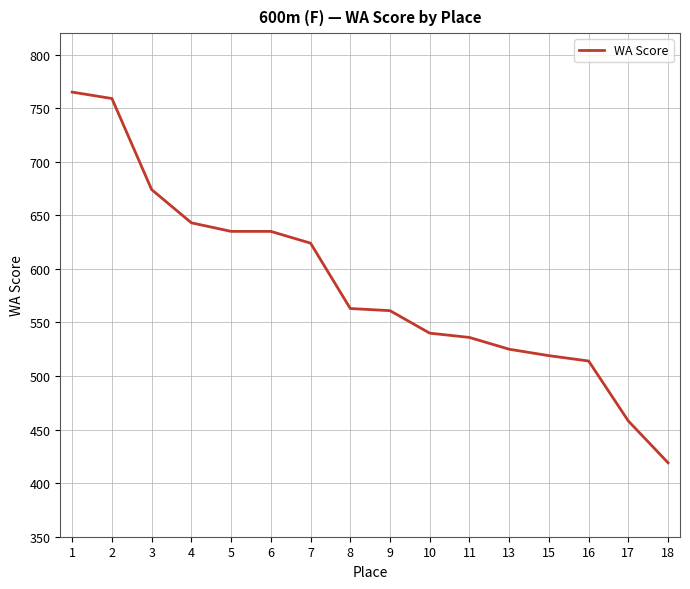

True or false: the data shows 303 at 2.

False